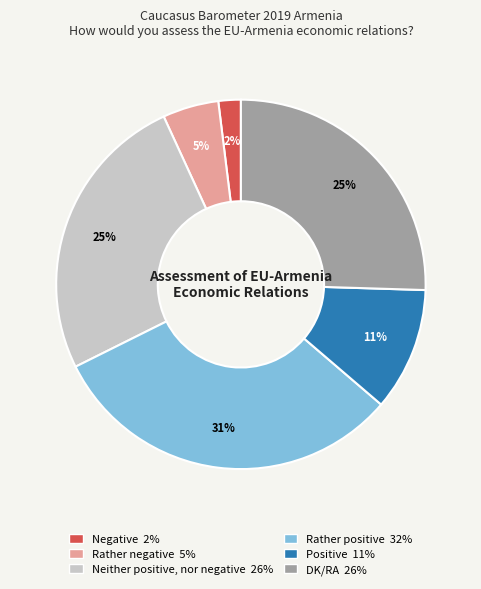

What is the largest slice in the pie chart?

Rather positive